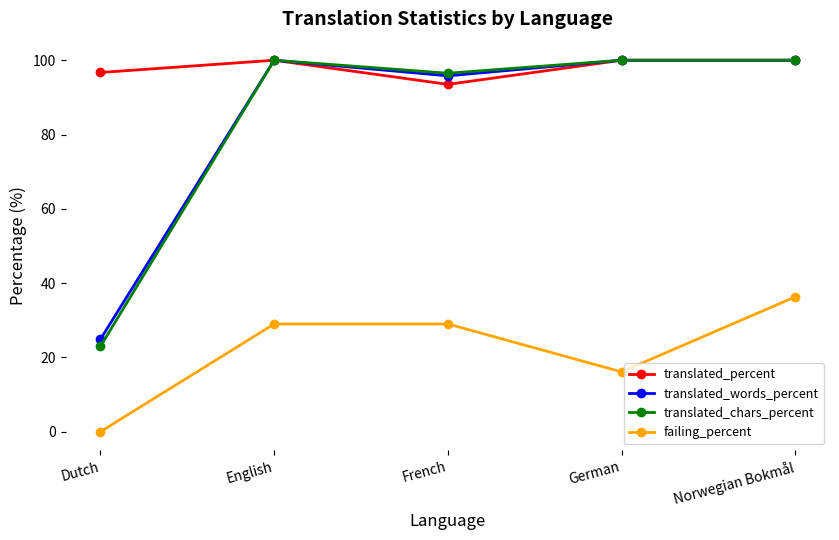

Where is translated_percent nearest to the value 96?

Dutch